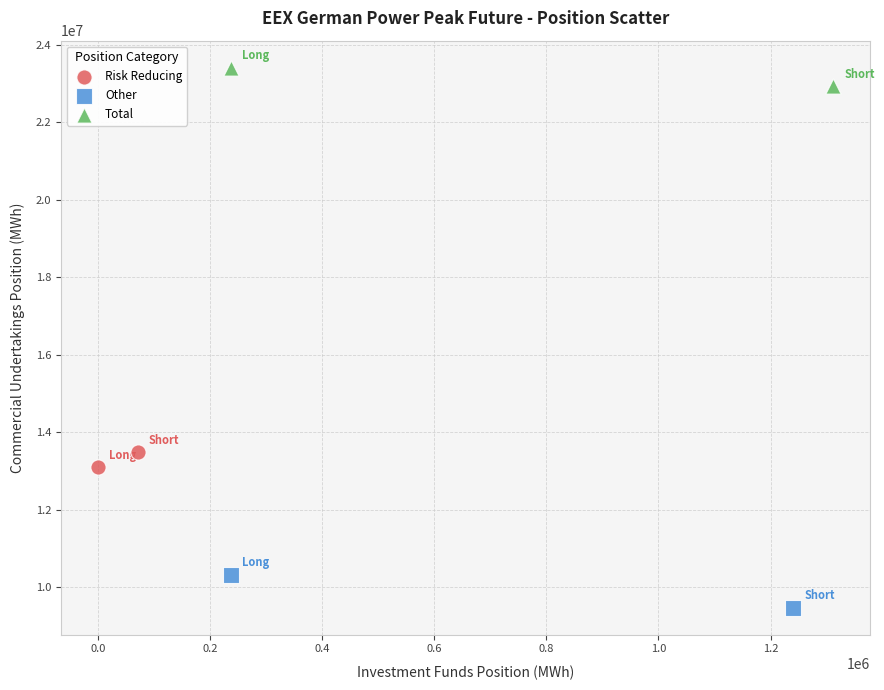

What are all the series names shown in the legend?

Risk Reducing, Other, Total